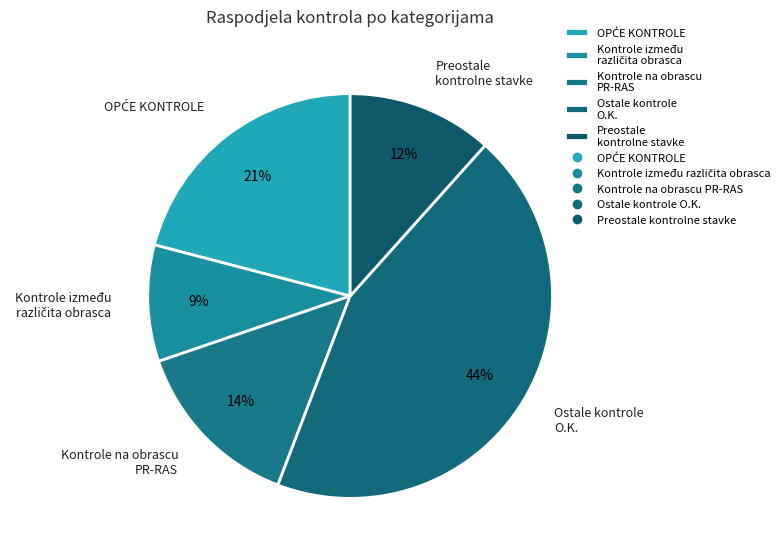

Between Ostale kontrole O.K. and Kontrole na obrascu PR-RAS, which is larger?

Ostale kontrole O.K.